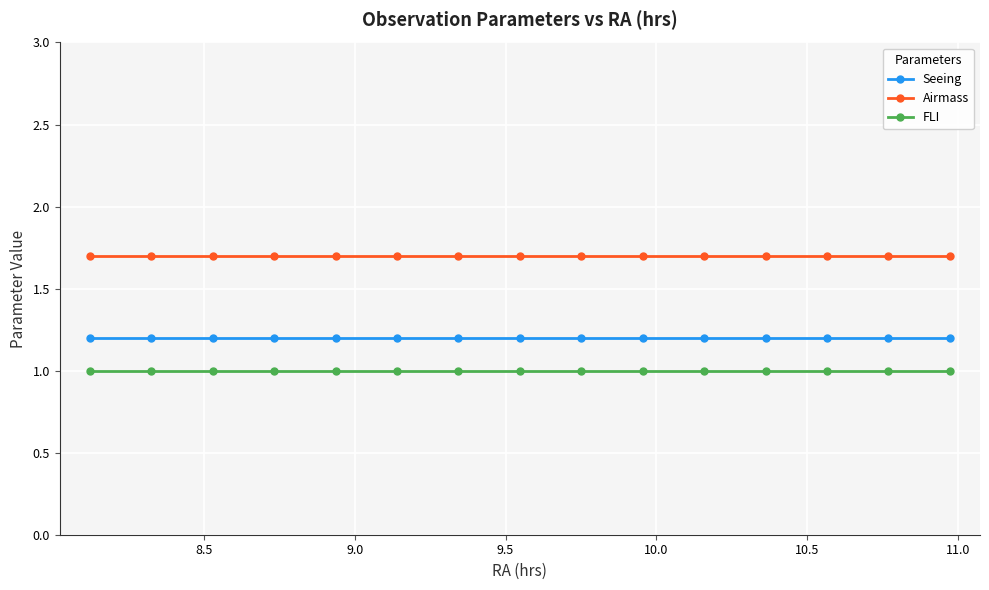

Rank the series by their average value, from highest to lowest.

Airmass, Seeing, FLI